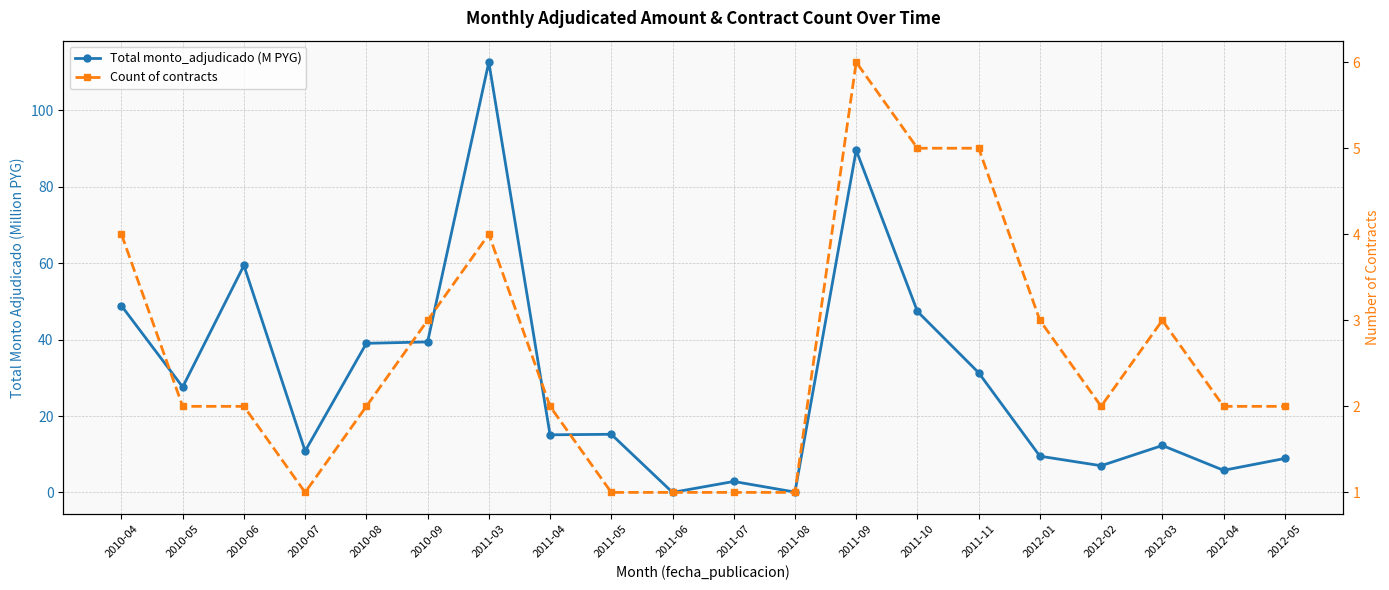

List the series in order of their peak value, highest first.

Total monto_adjudicado (M PYG), Count of contracts